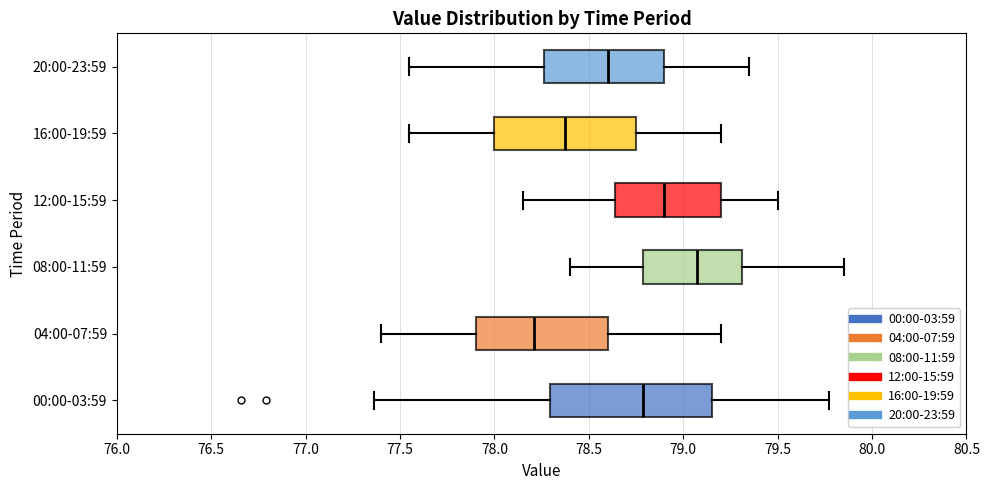

Where is the right edge of the box for 04:00-07:59 on the x-axis? The values are not printed on the chart, so give them approximately, as read against the axis.

78.60